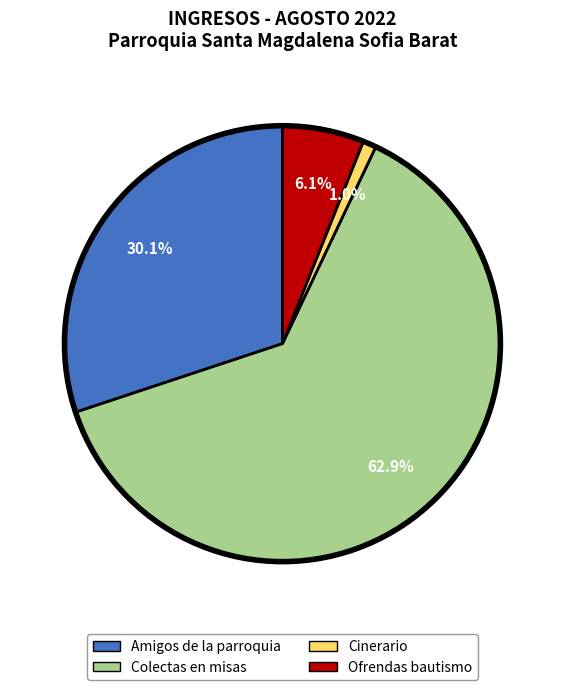

To the nearest percent, what is the average slice percentage?

25%